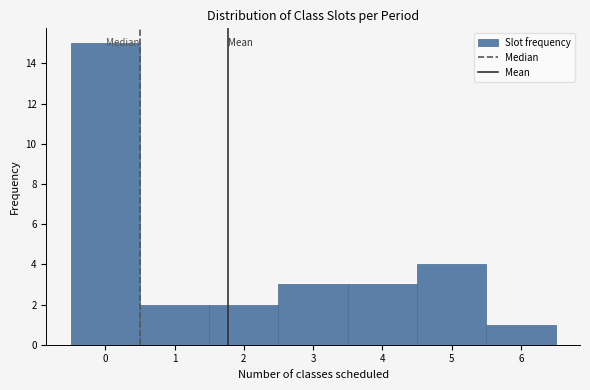

What is the height of the bar covering 1.5 to 2.5 on the x-axis? The values are not printed on the chart, so give them approximately, as read against the axis.

2